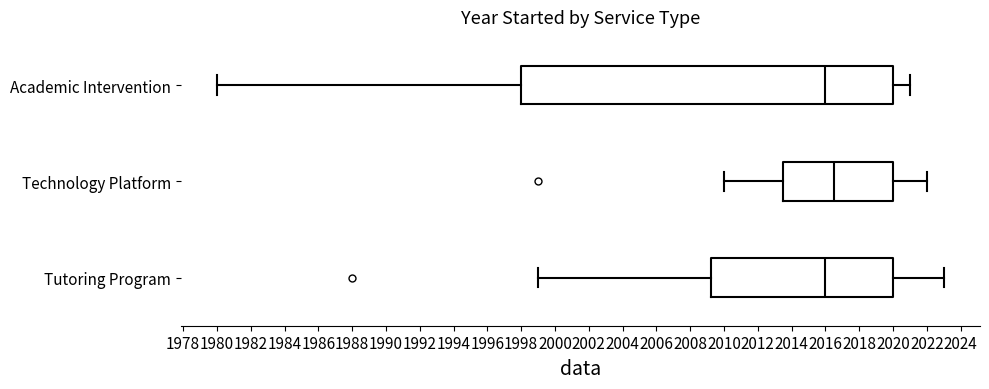

Reading bottom to top, transcribe this box plot: for each box, give where its median line is, the range the box spans, and where its two whiskers end, as read against the x-axis. The values are not printed on the chart, so give them approximately, as read against the axis.

Tutoring Program: median 2016.0, box 2009.2 to 2020.0, whiskers 1999.0 to 2023.0
Technology Platform: median 2016.6, box 2013.6 to 2020.0, whiskers 2010.0 to 2022.0
Academic Intervention: median 2016.0, box 1998.0 to 2020.0, whiskers 1980.0 to 2021.0